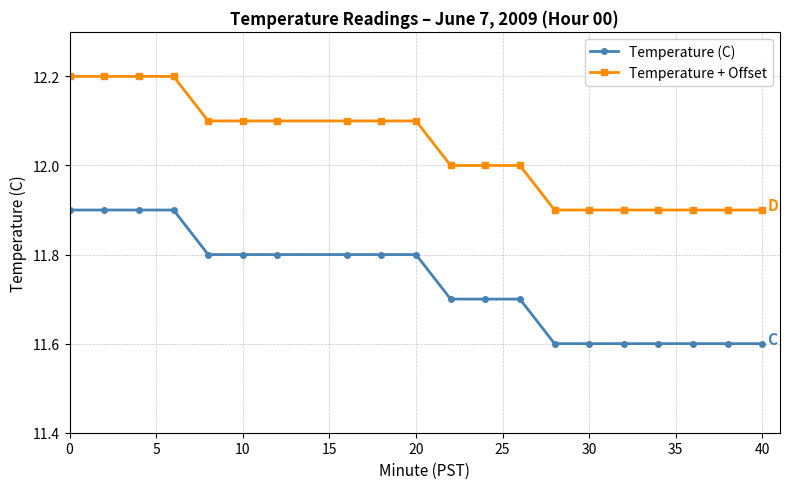

What is the value of the Temperature (C) point at the 11th from the left?

11.7